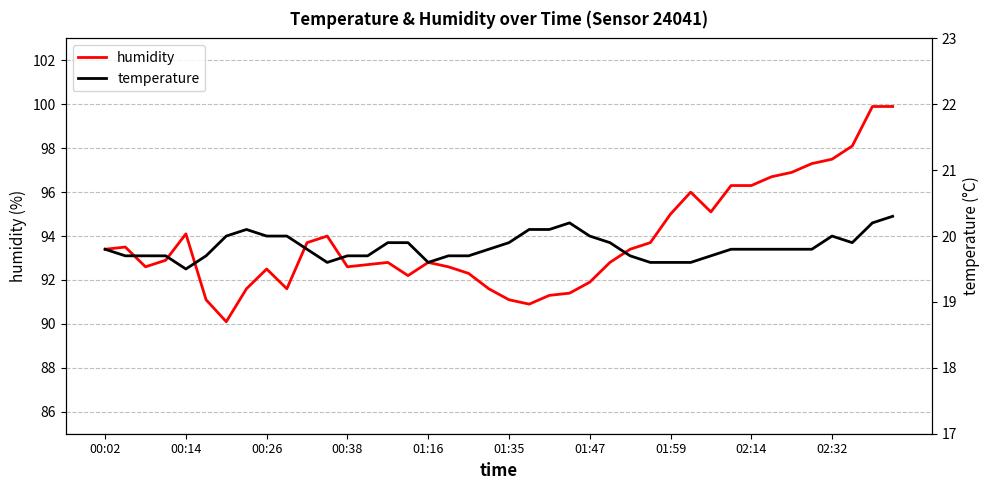

In humidity, how many points are lower than both neighbors (excluding endpoints)?

7